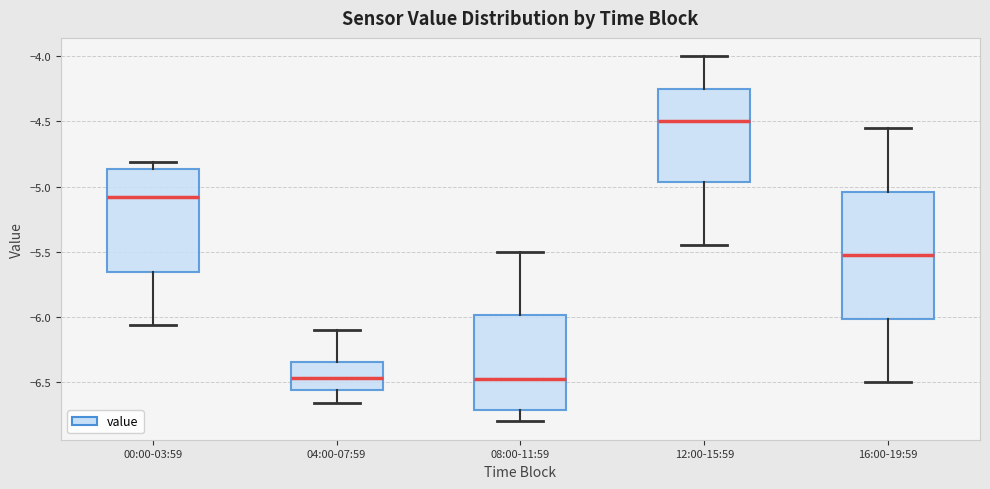

Which box is the tallest, from its lower edge to its upper edge?

16:00-19:59